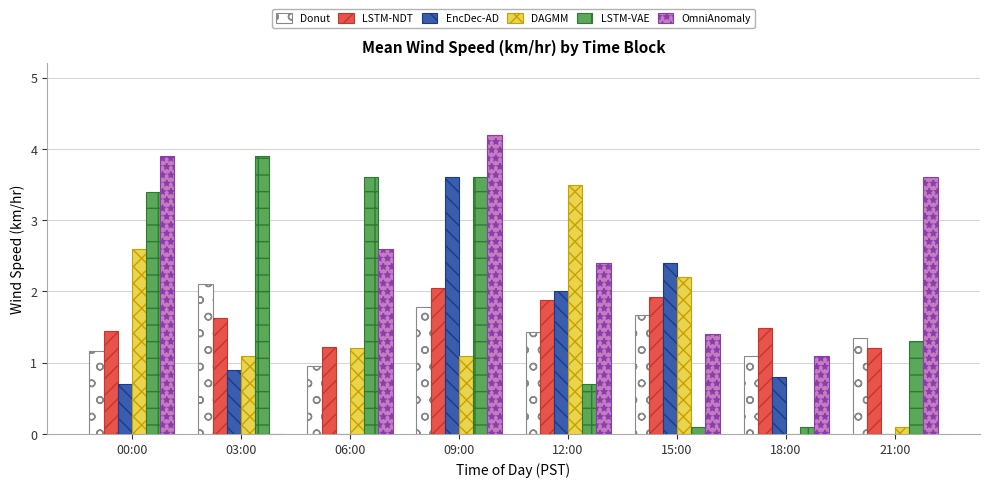

What is the spread (max minus min) of values at 15:00?

2.3